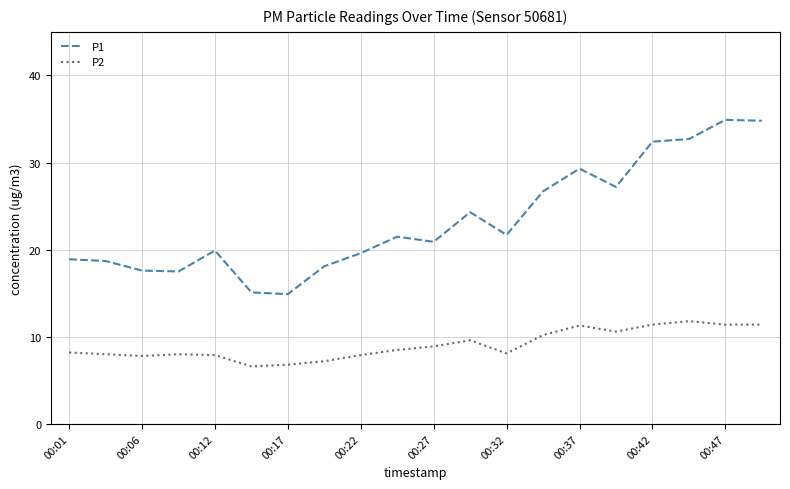

Which series has the largest range (max minus min)?

P1